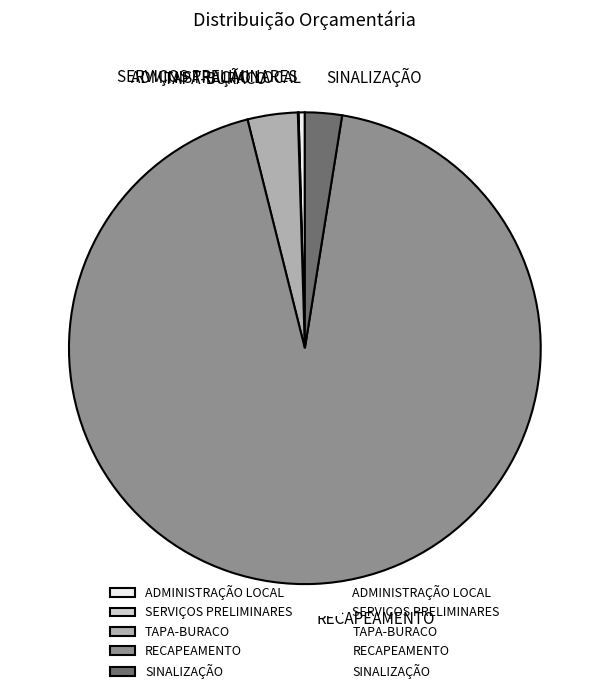

Which category has the biggest portion of the pie?

RECAPEAMENTO